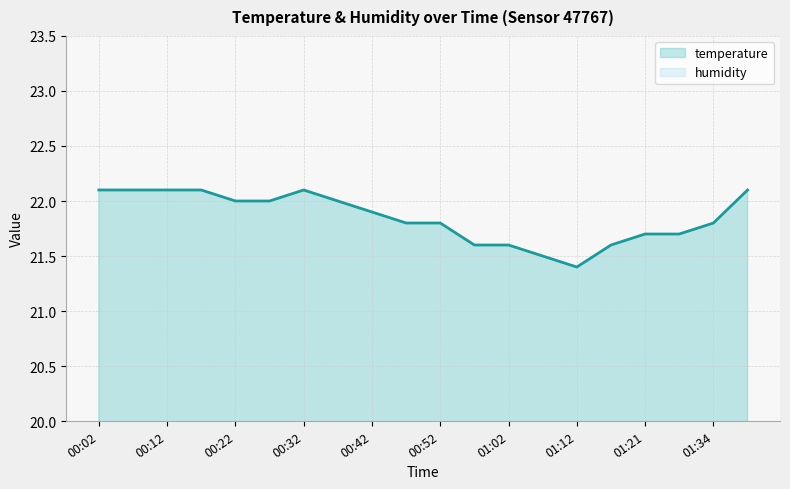

What is the difference between the maximum and second lowest values in the temperature series?

0.6